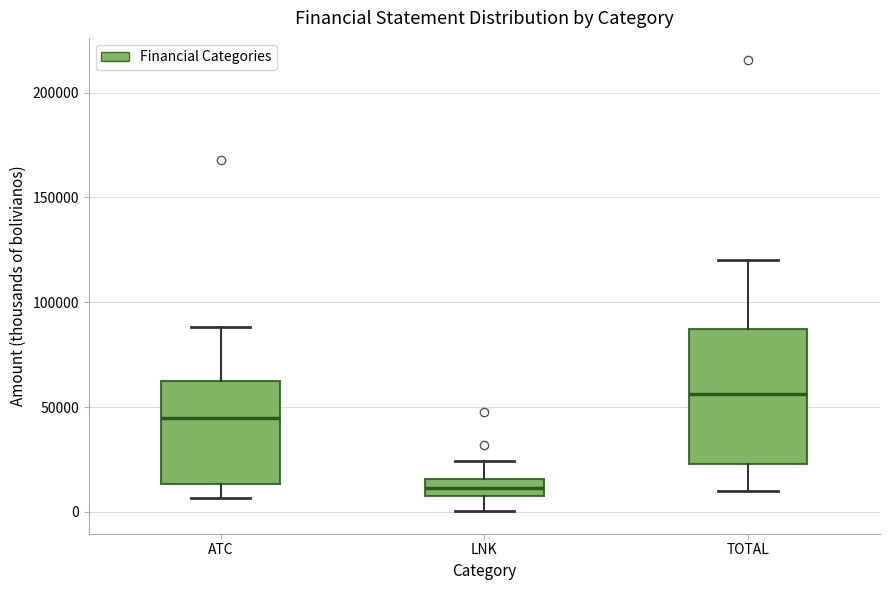

Reading left to right, read every box against the y-axis: the position of its median line, the range the box covers, and the ends of its whiskers. The values are not printed on the chart, so give them approximately, as read against the axis.

ATC: median 45000, box 15000 to 65000, whiskers 5000 to 90000
LNK: median 10000 (inside the box), box 10000 to 15000, whiskers 0 to 25000
TOTAL: median 55000, box 25000 to 85000, whiskers 10000 to 120000